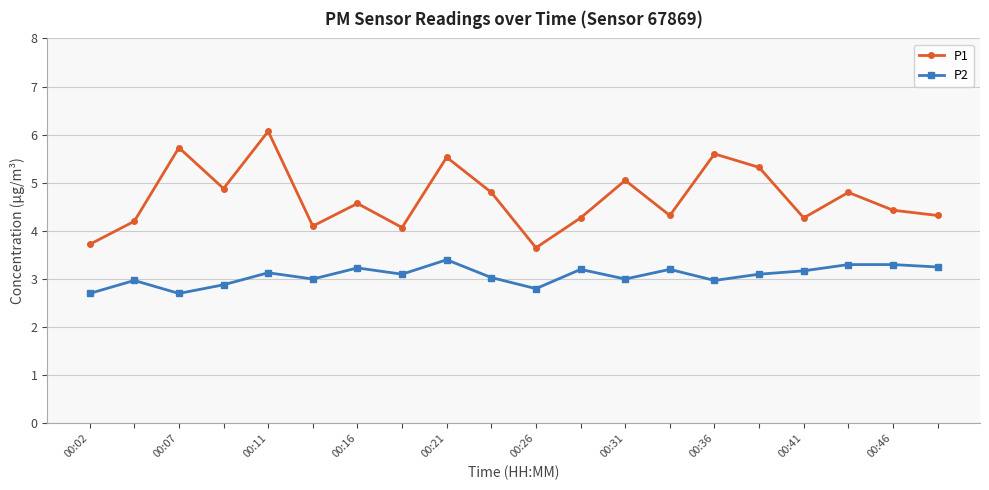

What is the sum of all P2 values?

61.4